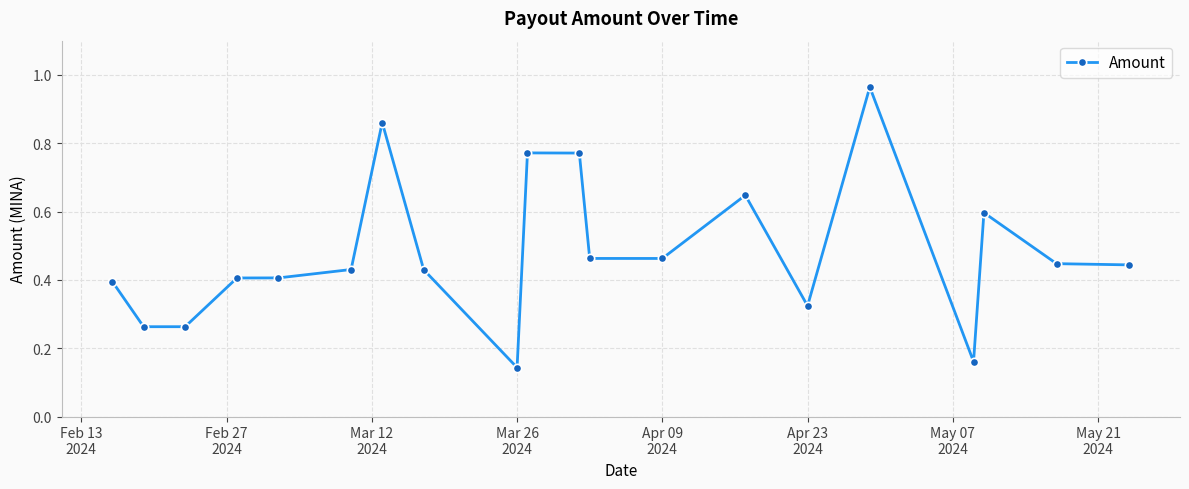

Where is the data nearest to the value 0?

Mar 26
2024